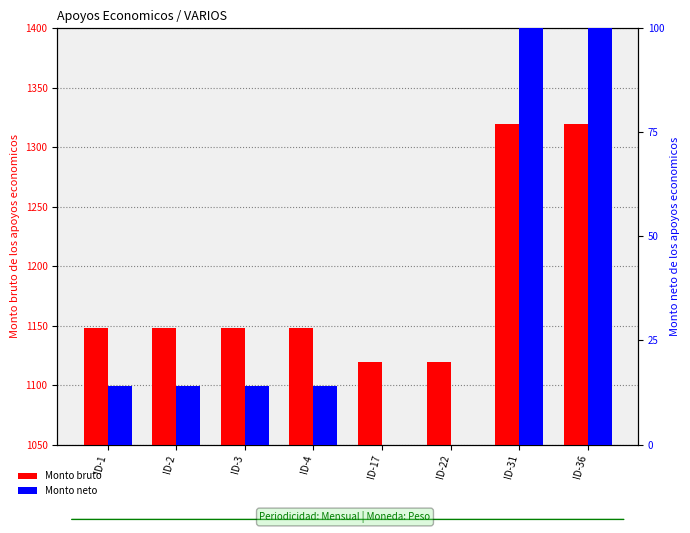

What is the total value across all series at ID-1?

1162.0